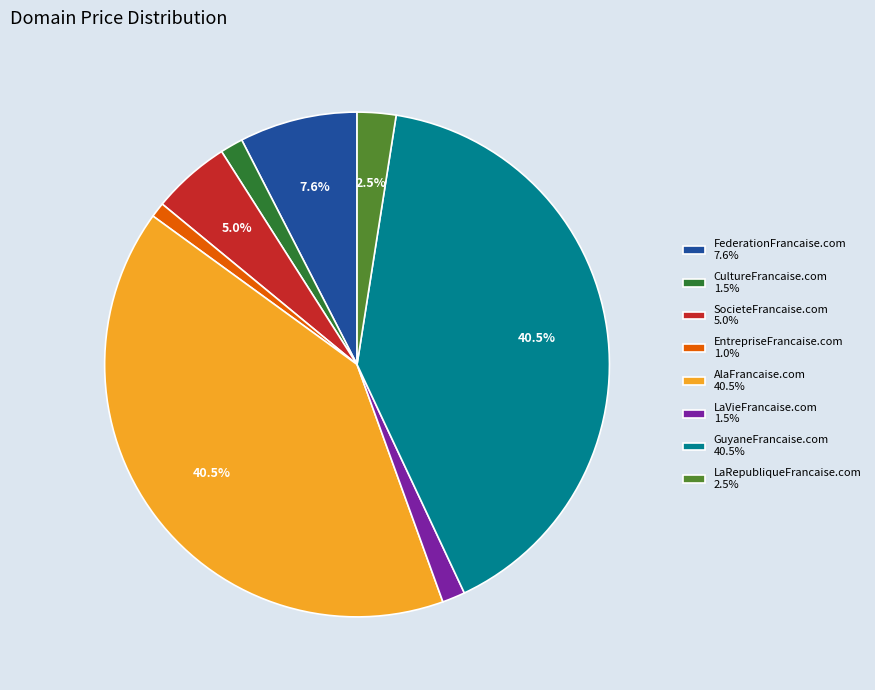

What percentage do FederationFrancaise.com 7.6% and GuyaneFrancaise.com 40.5% together represent?

48.1%